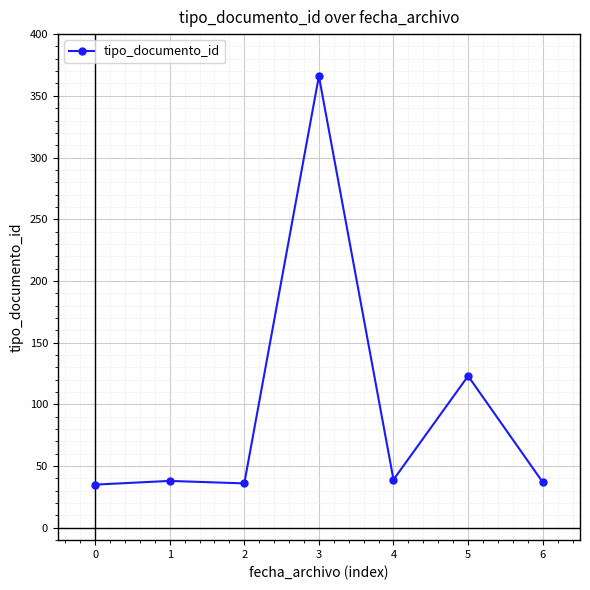

The chart shows a value of 73 at 5. True or false?

False